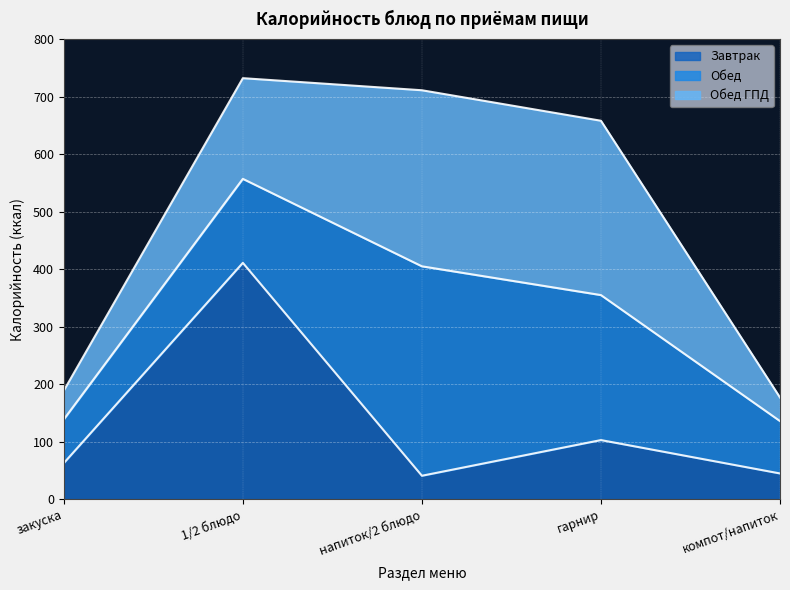

After their last crossing, which series has the higher values: Обед or Завтрак?

Обед